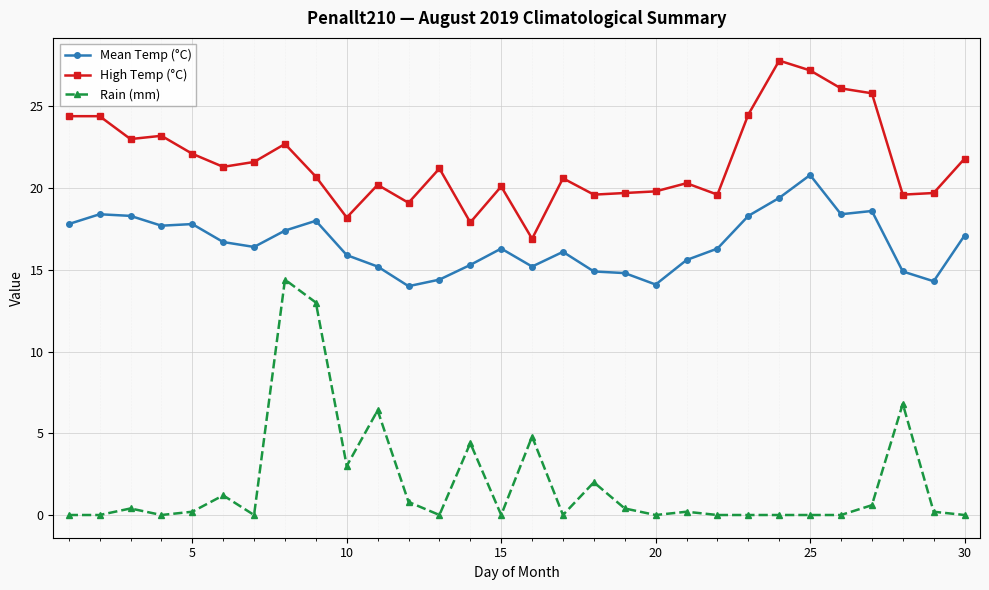

True or false: Rain (mm) has more than 1 interior local peaks.

True